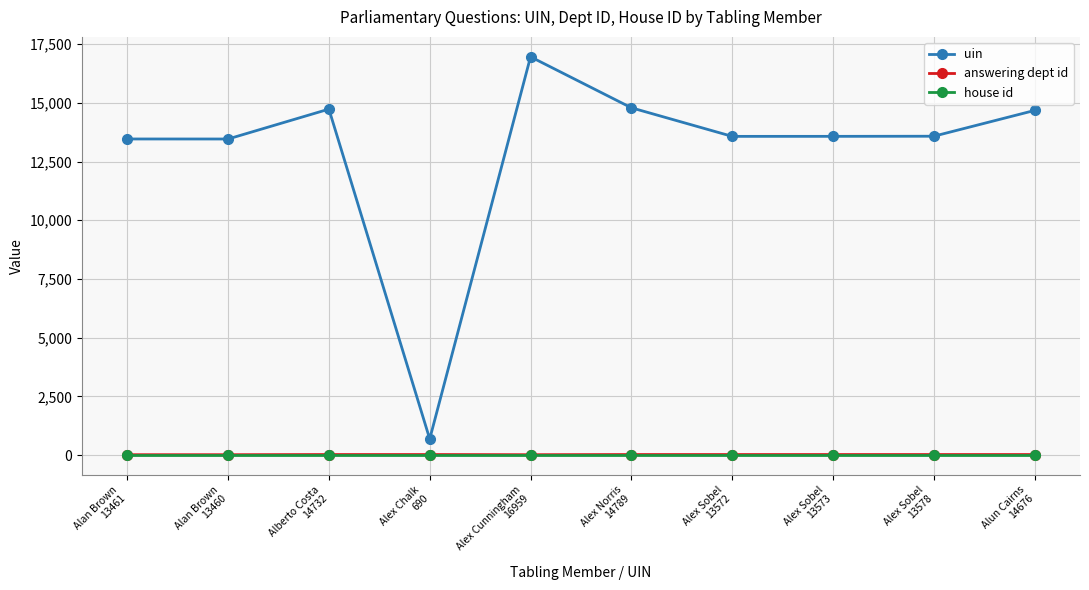

What is the lowest value of the answering dept id series?

20